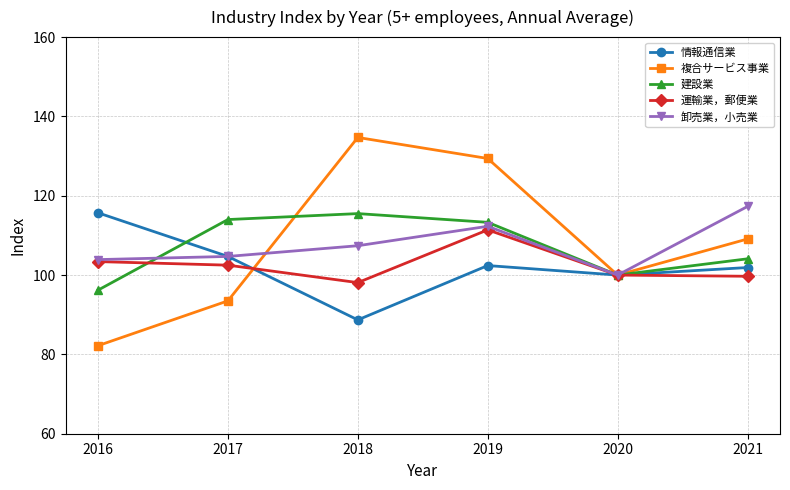

At which category is the sum across all series the highest?

2019